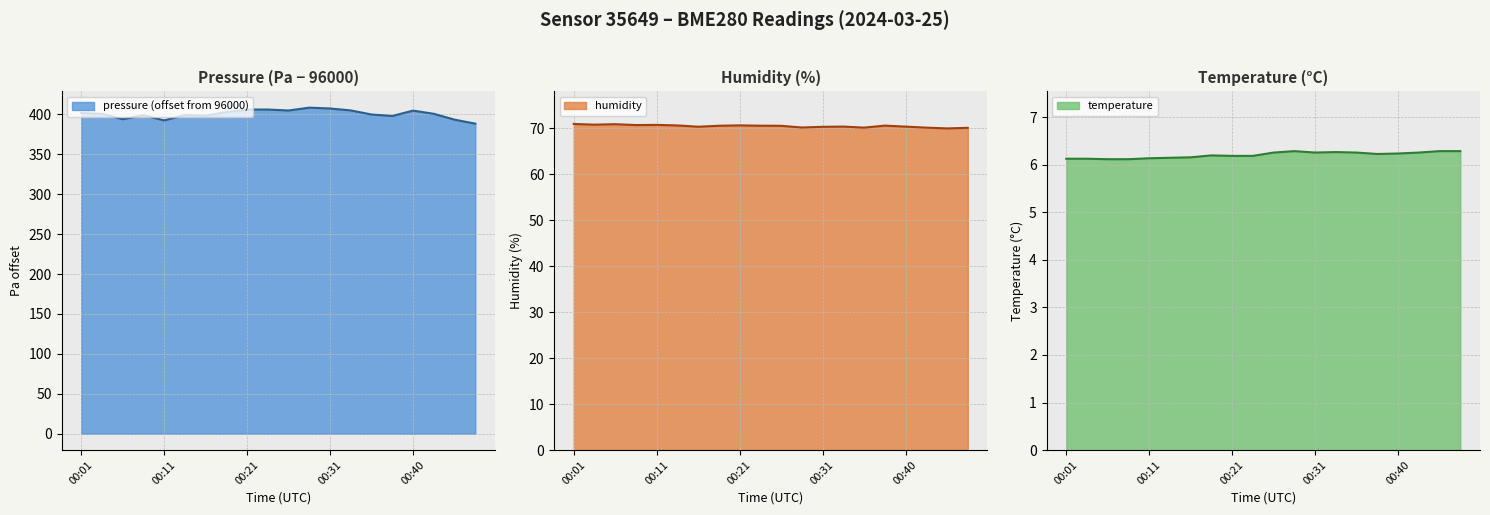

At how many categories does at least one series exceed 386?

20